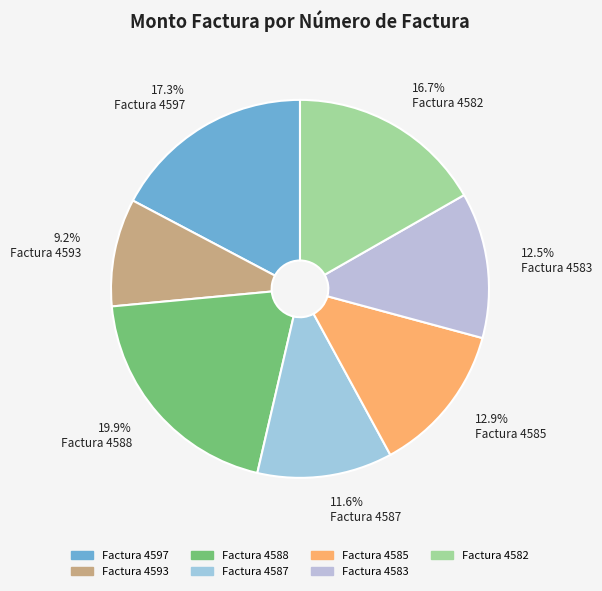

Does any single category account for the majority?

No